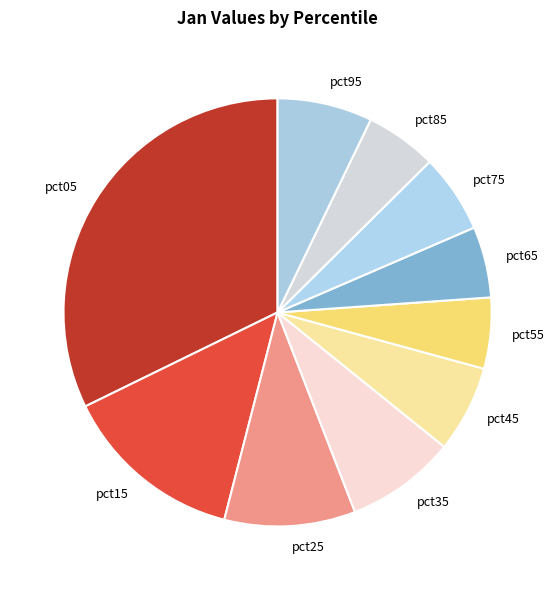

Count the number of slices in the pie.

10